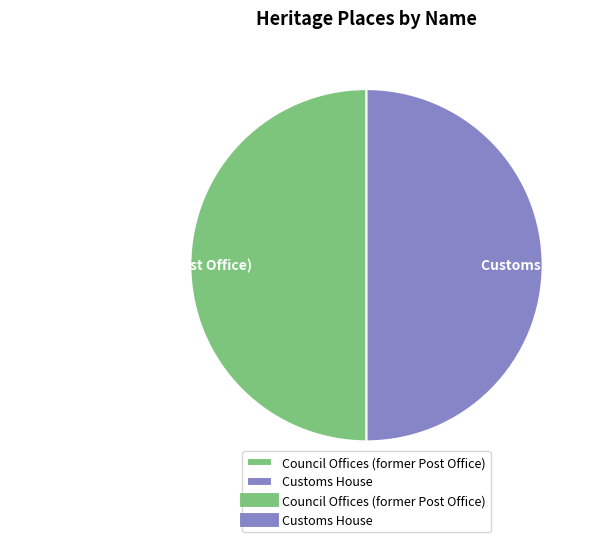

Do Council Offices (former Post Office) and Customs House together represent more than half of the pie?

Yes